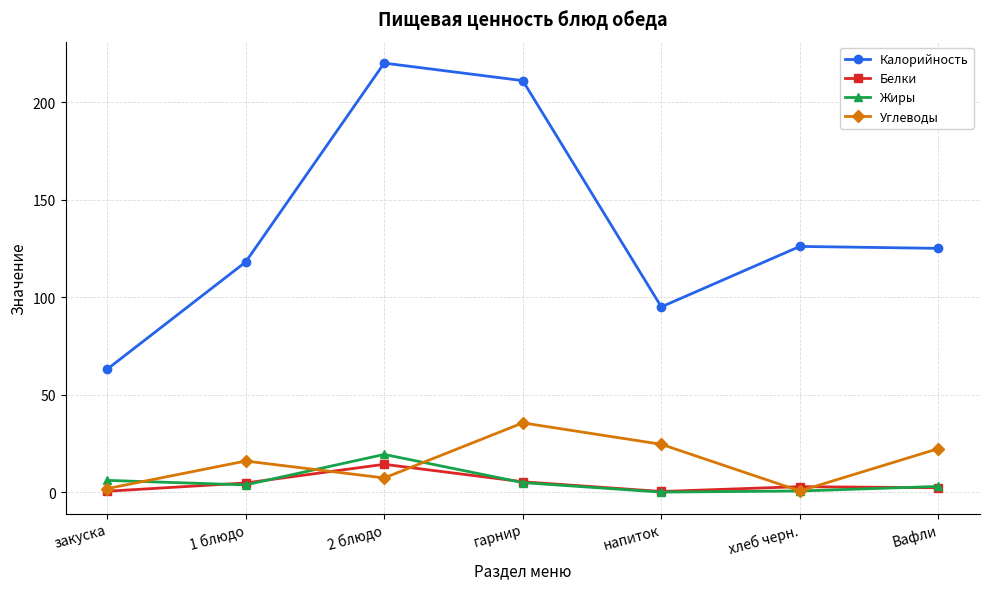

What is the label of the 2nd point from the left?

1 блюдо